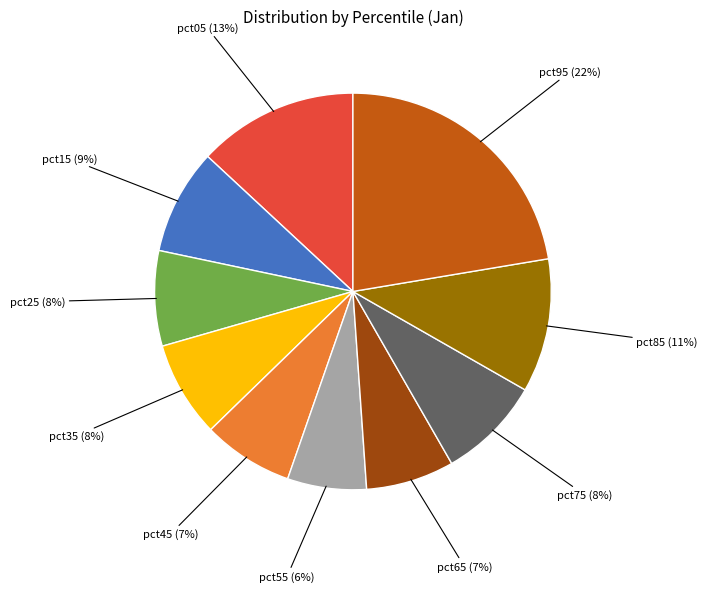

To the nearest percent, what percentage of the pie is pct95?

22%